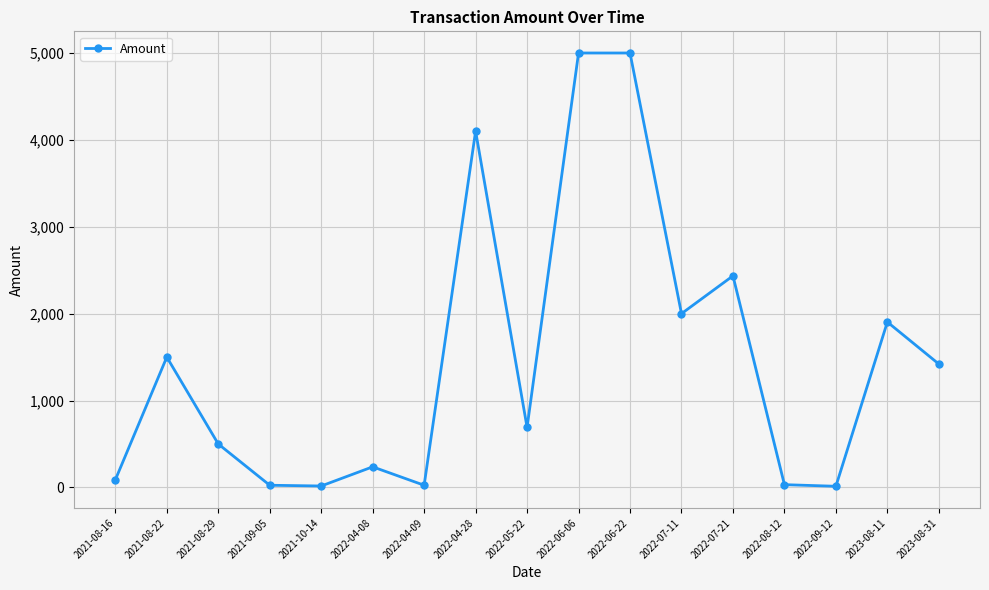

What is the maximum value shown in the chart?

5000.0